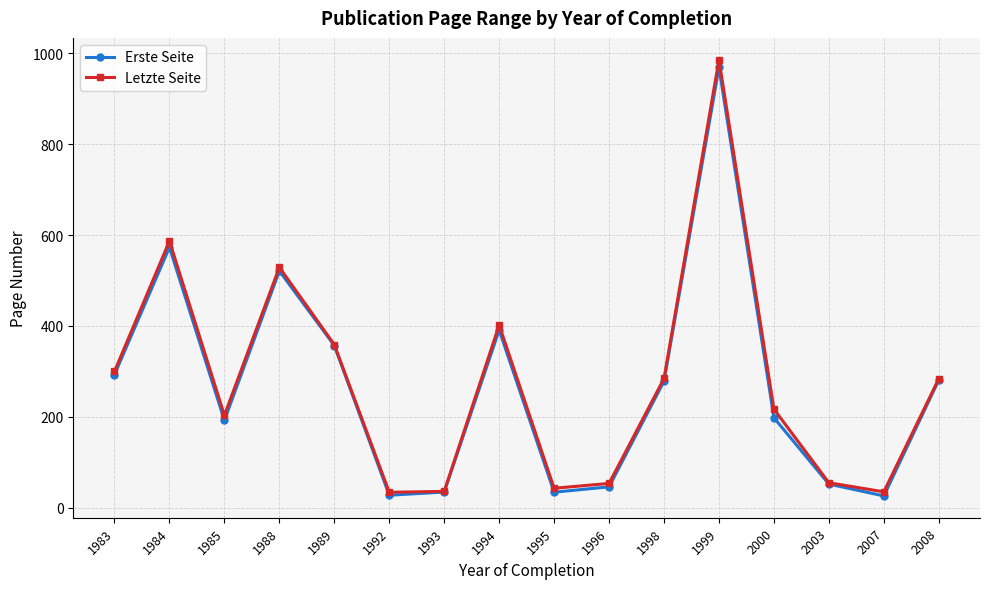

Is this an area chart (filled region under the line)?

No